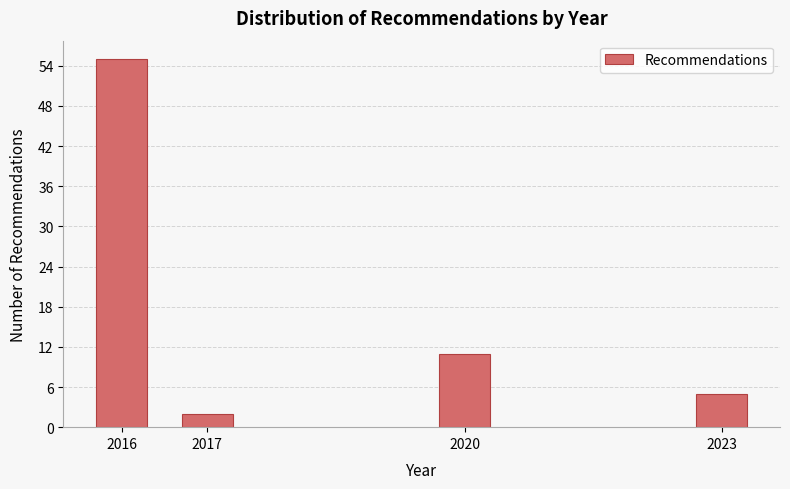

Reading left to right, transcribe all the data shown in this chart.

55	2	11	5